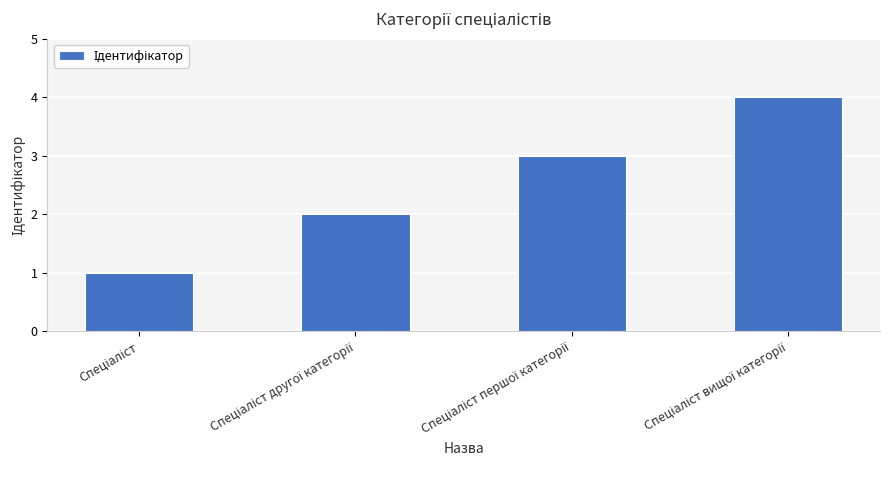

What is the difference between the maximum and minimum values?

3